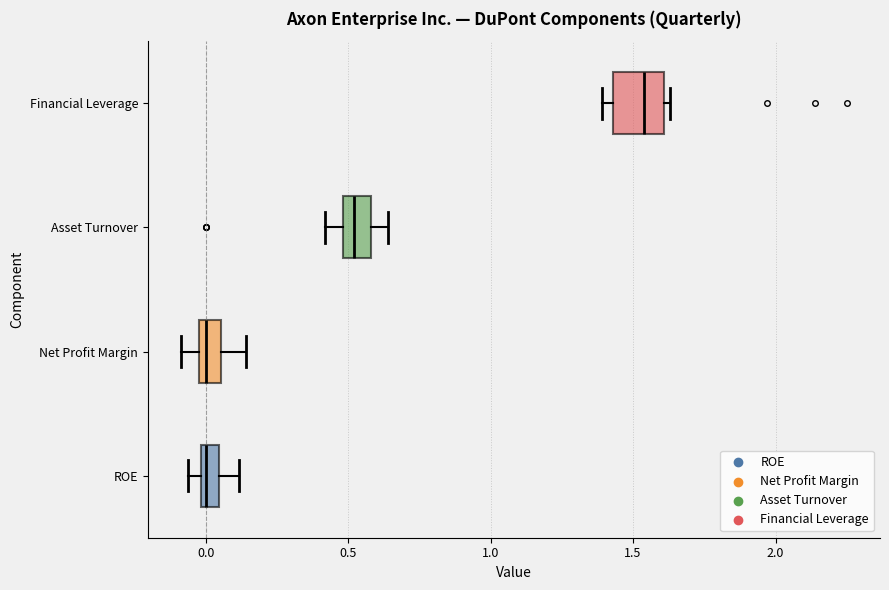

Where is the left edge of the box for Asset Turnover on the x-axis? The values are not printed on the chart, so give them approximately, as read against the axis.

0.50